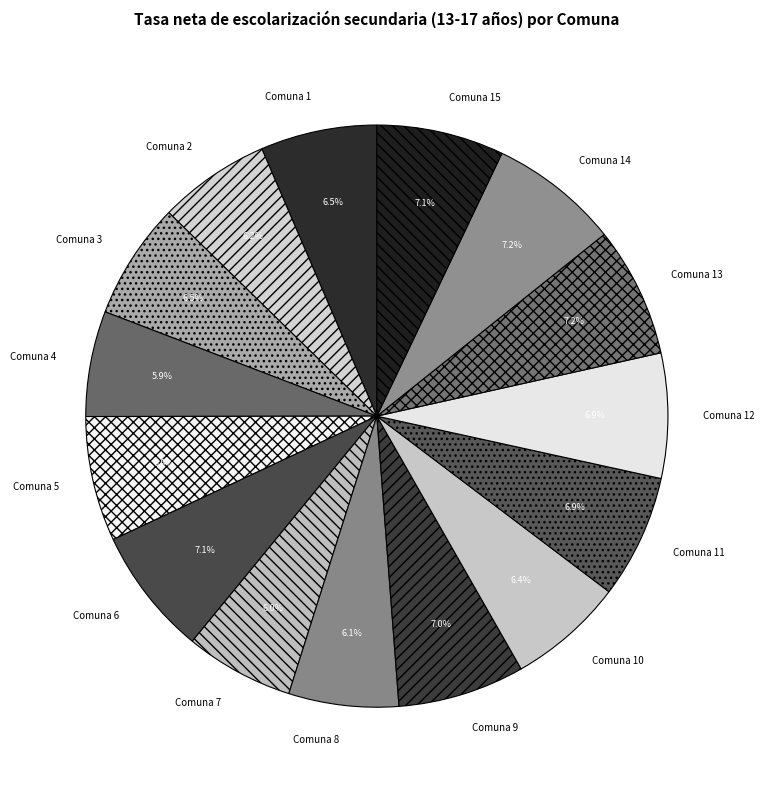

To the nearest percent, what portion does Comuna 2 represent?

6%